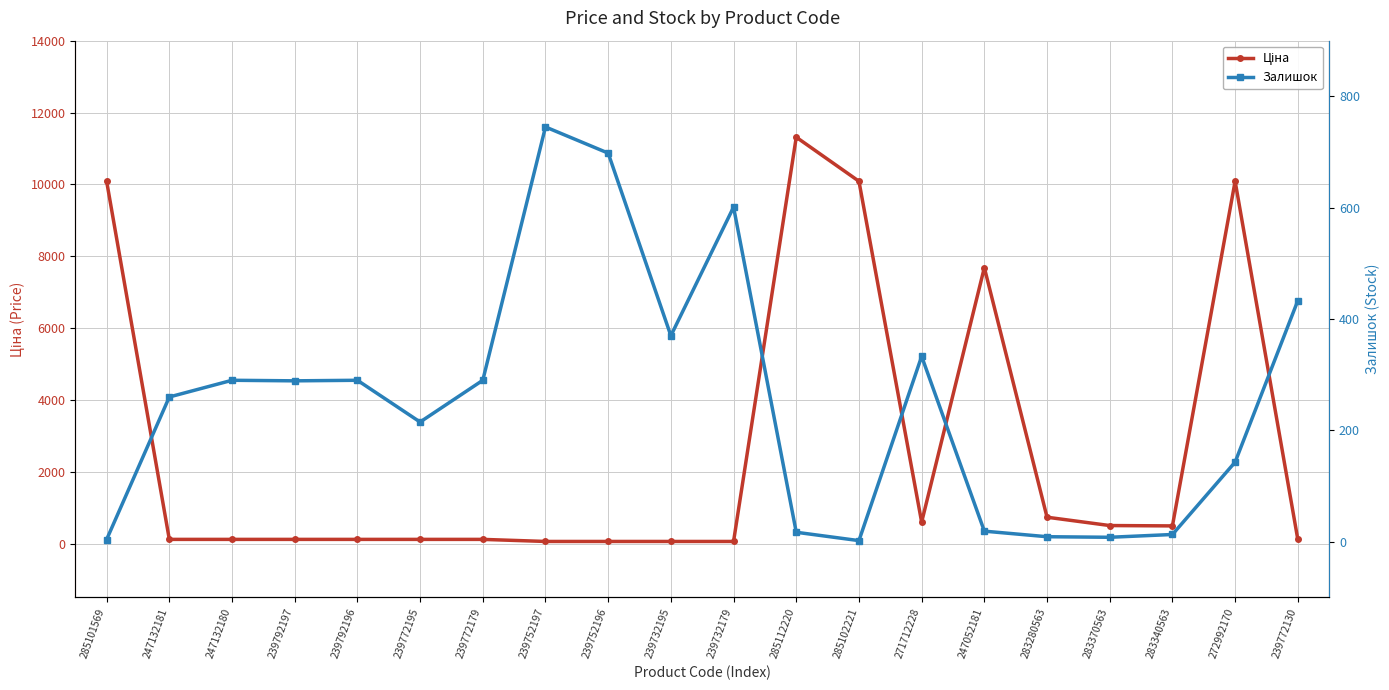

What is the average value of the Залишок series?

251.4